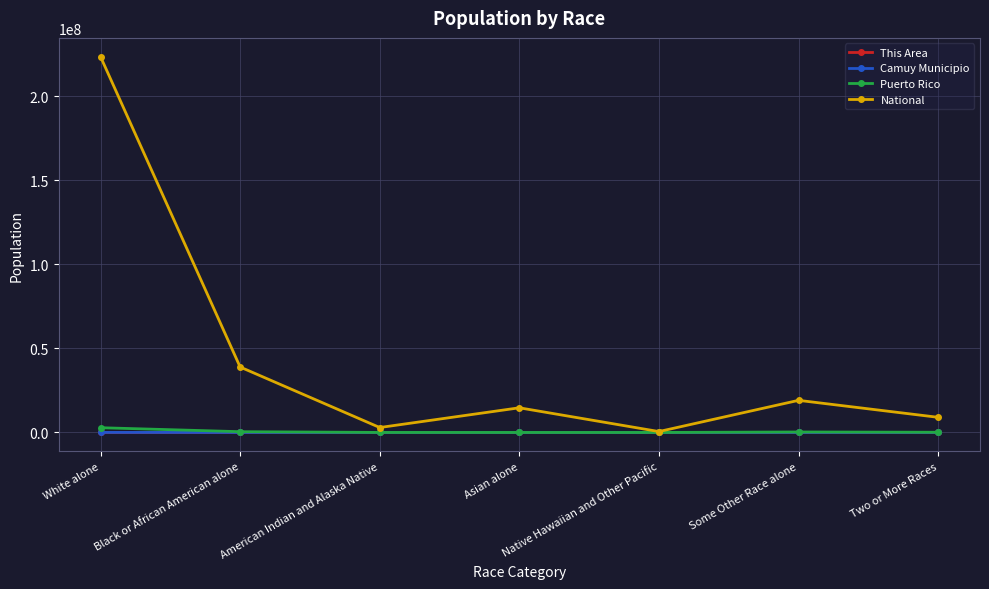

How many data points in This Area are less than 88?

3